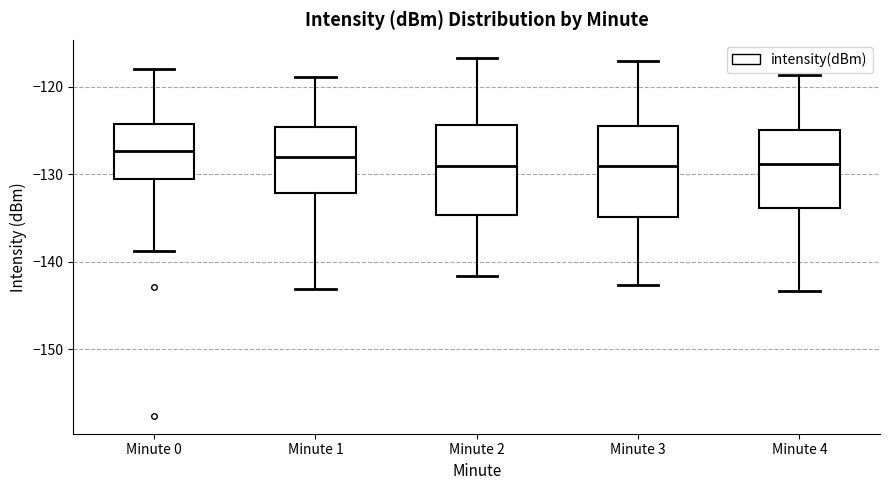

Where is the lower edge of the box for Minute 1 on the y-axis? The values are not printed on the chart, so give them approximately, as read against the axis.

-132